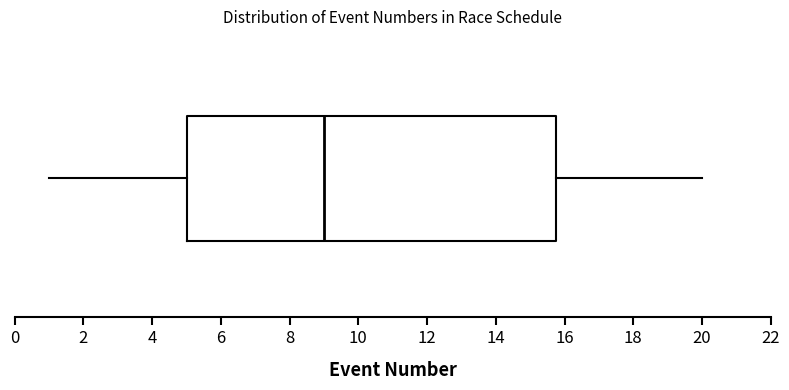

Where does the right whisker of the box end on the x-axis? The values are not printed on the chart, so give them approximately, as read against the axis.

20.0